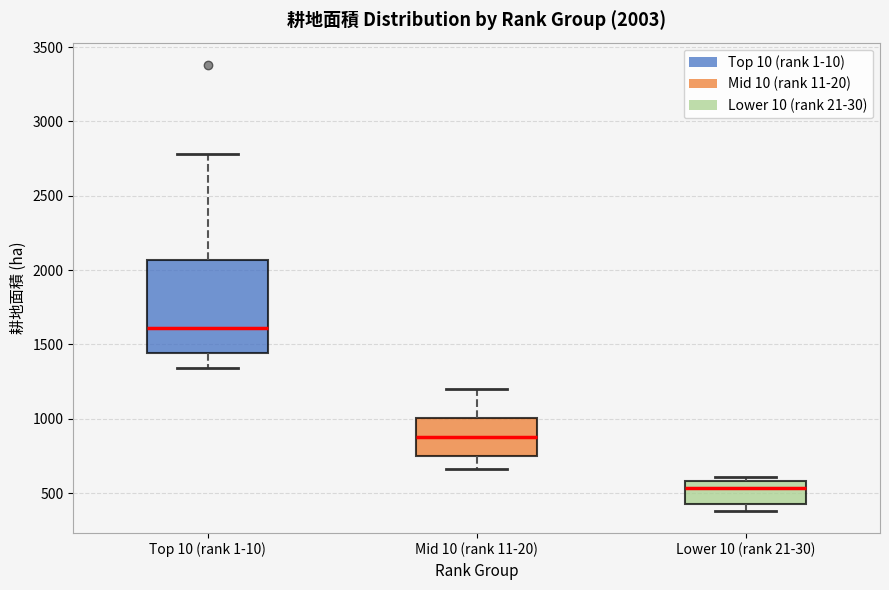

Which box is the tallest, from its lower edge to its upper edge?

Top 10 (rank 1-10)